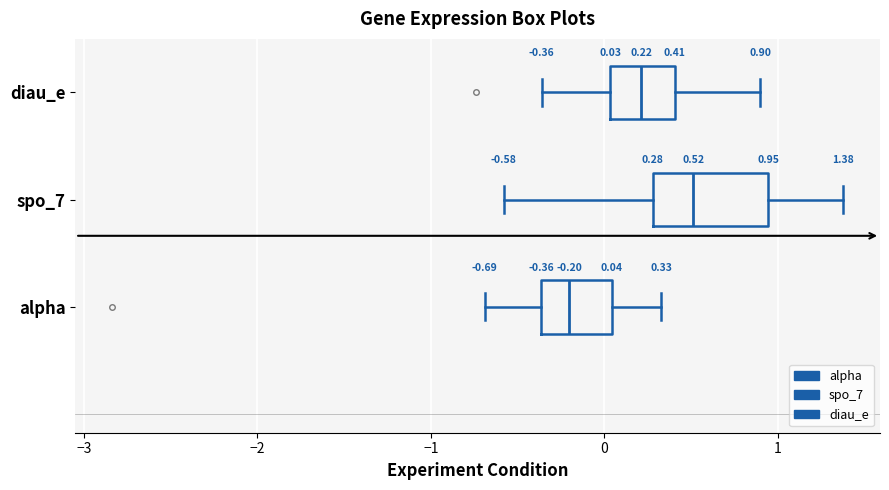

Comparing the boxes themselves (not the whiskers), which one is the widest?

spo_7